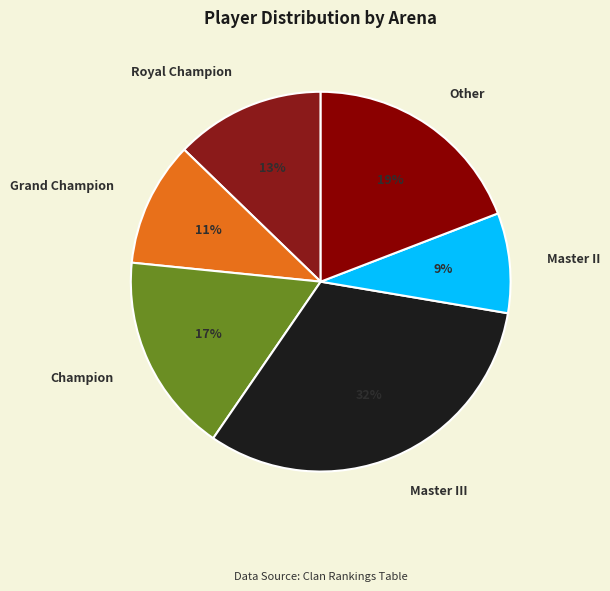

Rank the categories by value from lowest to highest.

Master II, Grand Champion, Royal Champion, Champion, Other, Master III